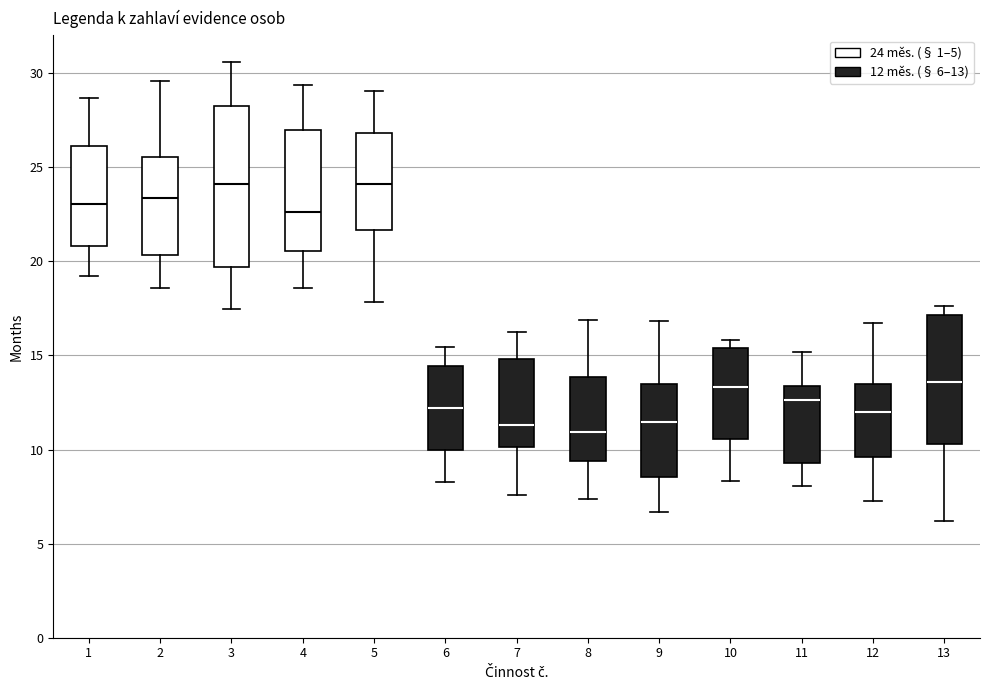

Comparing the boxes themselves (not the whiskers), which one is the tallest?

3